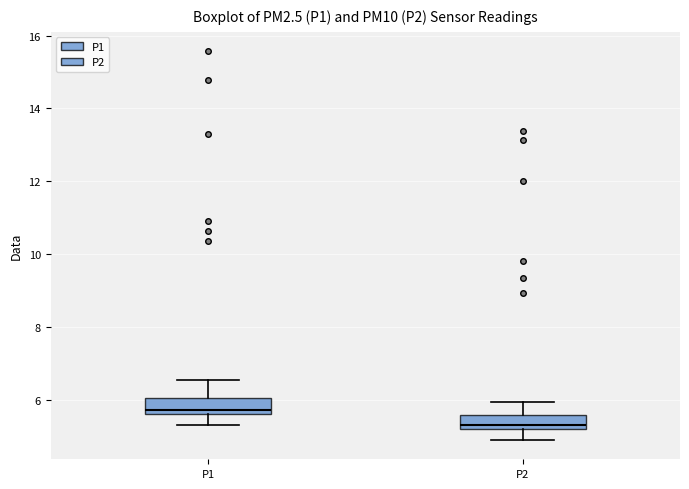

Reading left to right, transcribe this box plot: for each box, give where its median line is, the range the box spans, and where its two whiskers end, as read against the y-axis. The values are not printed on the chart, so give them approximately, as read against the axis.

P1: median 5.8, box 5.6 to 6.0, whiskers 5.4 to 6.6
P2: median 5.4, box 5.2 to 5.6, whiskers 5.0 to 6.0